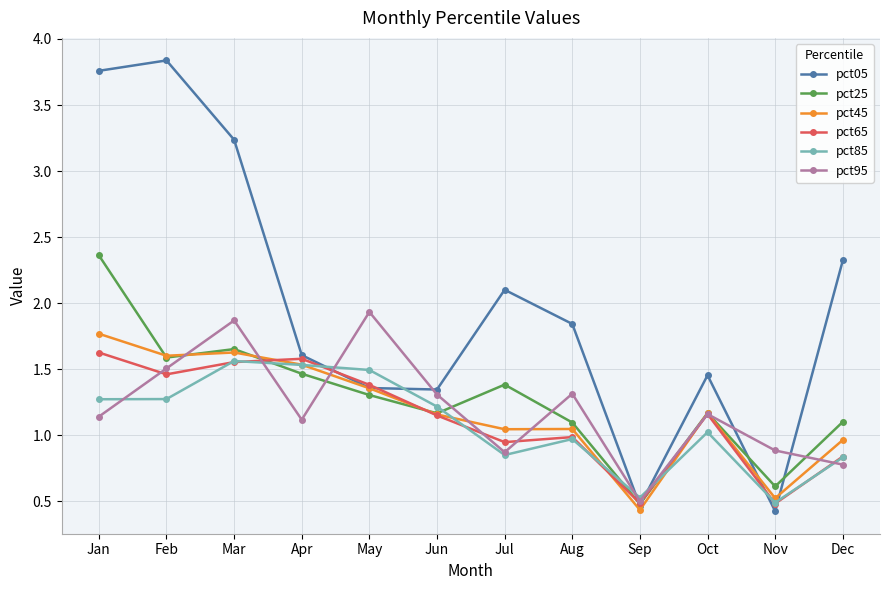

The pct45 series shows 0.5 at Nov. True or false?

True